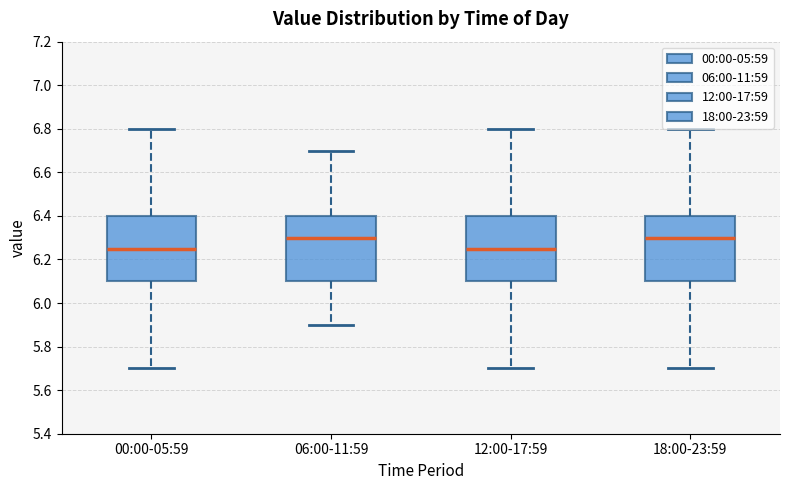

Where is the lower edge of the box for 00:00-05:59 on the y-axis? The values are not printed on the chart, so give them approximately, as read against the axis.

6.10